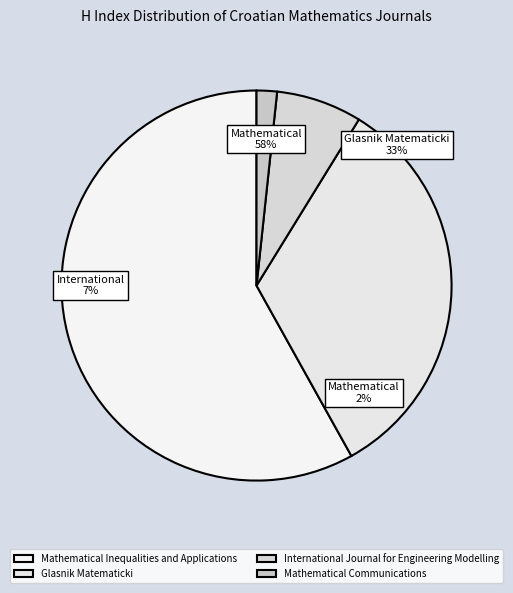

Rank the categories by value from highest to lowest.

Mathematical Inequalities and Applications, Glasnik Matematicki, International Journal for Engineering Modelling, Mathematical Communications